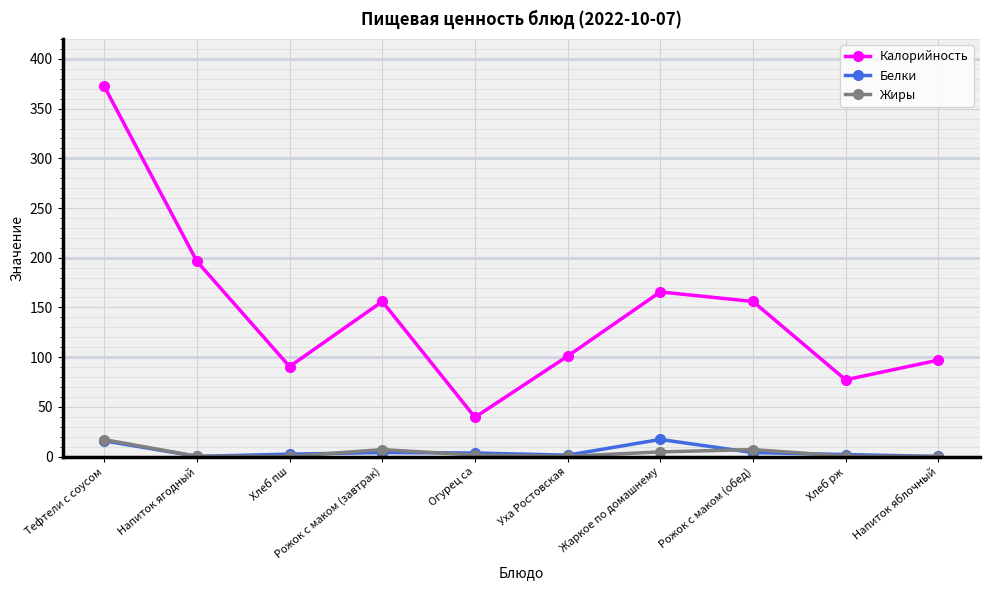

The Калорийность series shows 308.0 at Напиток ягодный. True or false?

False